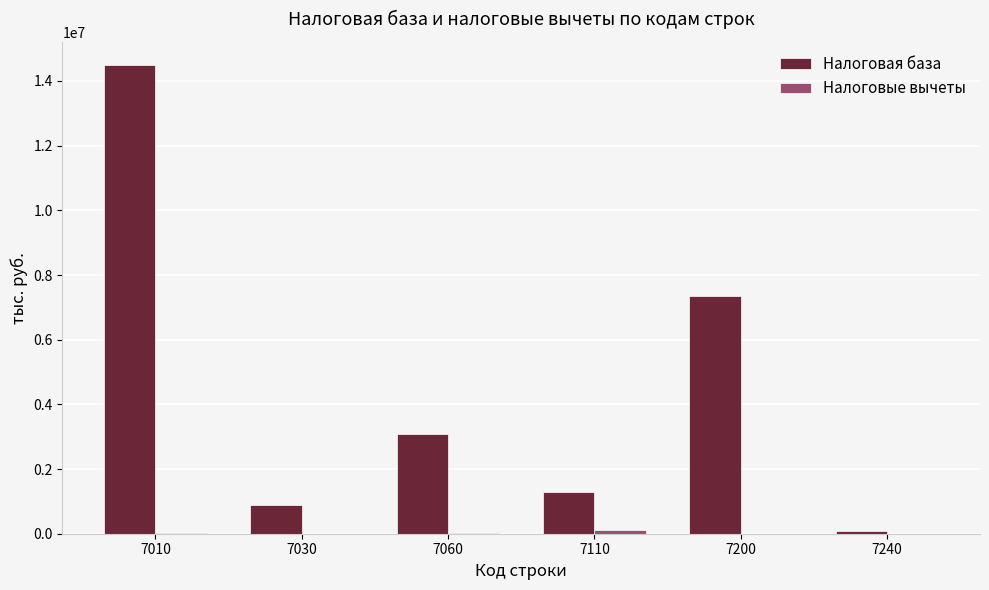

At which category is the sum across all series the highest?

7010